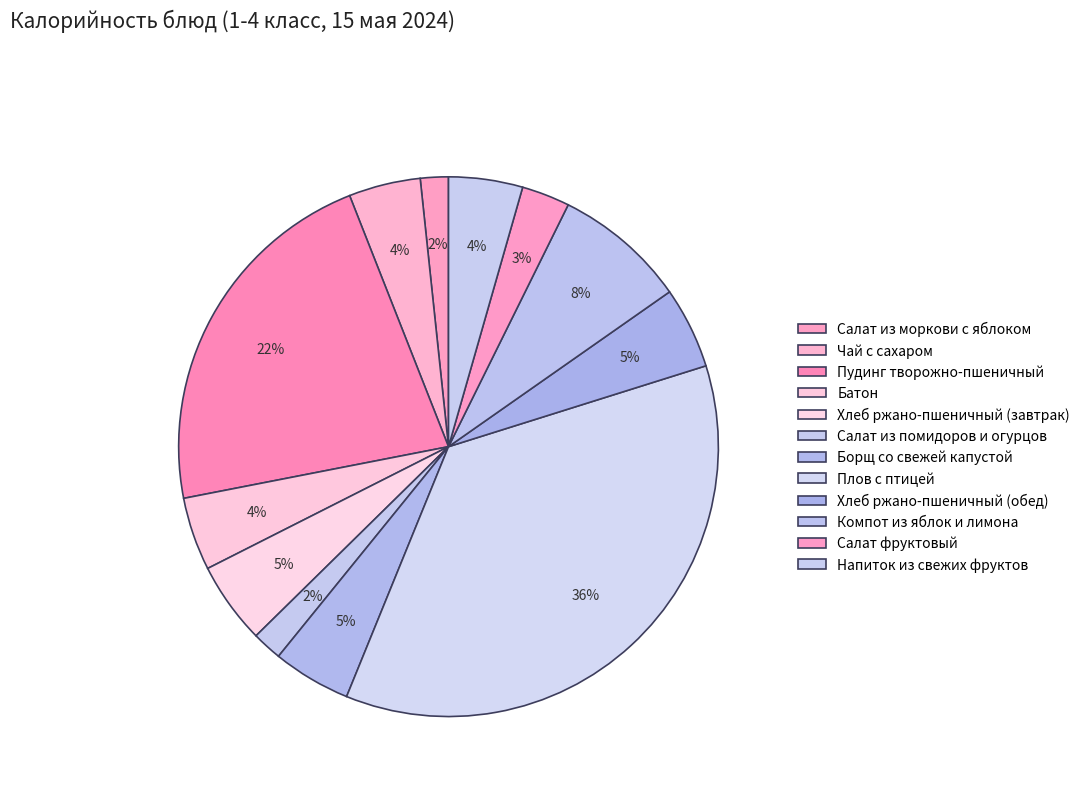

What is the ratio of the value at Салат фруктовый to the value at Чай с сахаром?

0.7